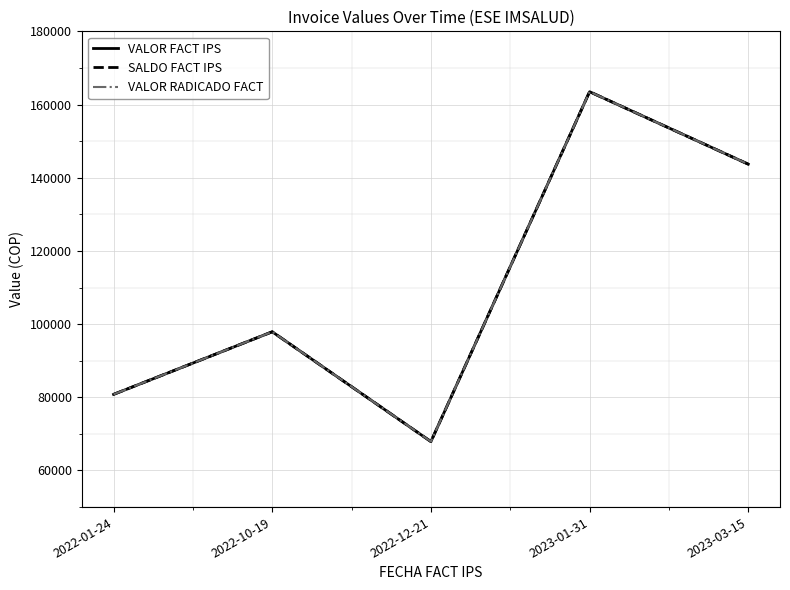

True or false: VALOR FACT IPS has more than 2 interior local peaks.

False